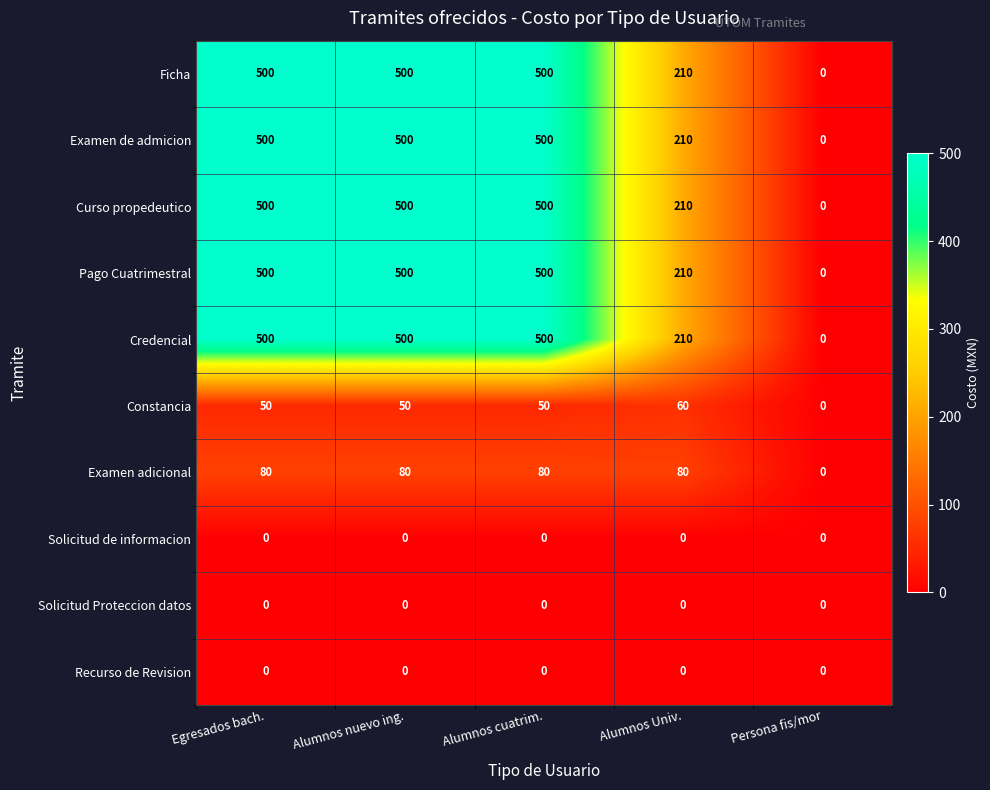

What is the spread (max minus min) of values at Alumnos Univ.?

210